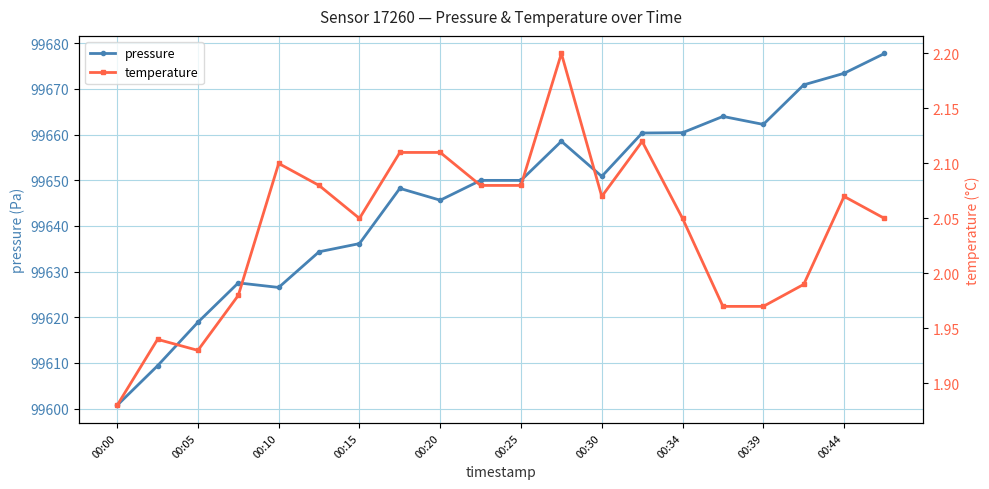

Where is pressure nearest to the value 99639?

00:15